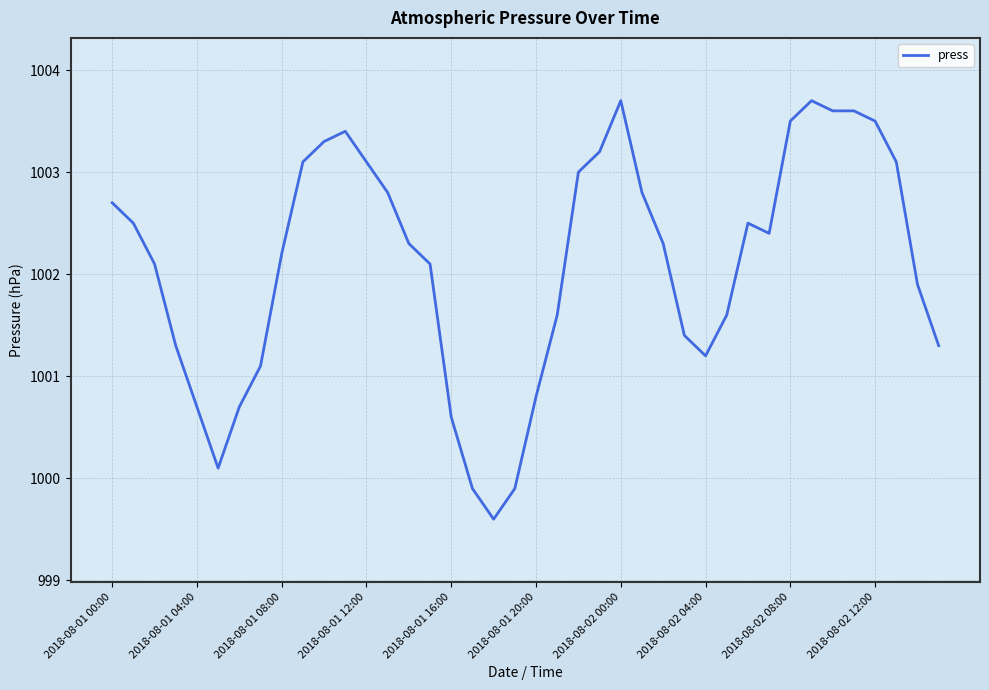

How many lines are shown in the chart?

1